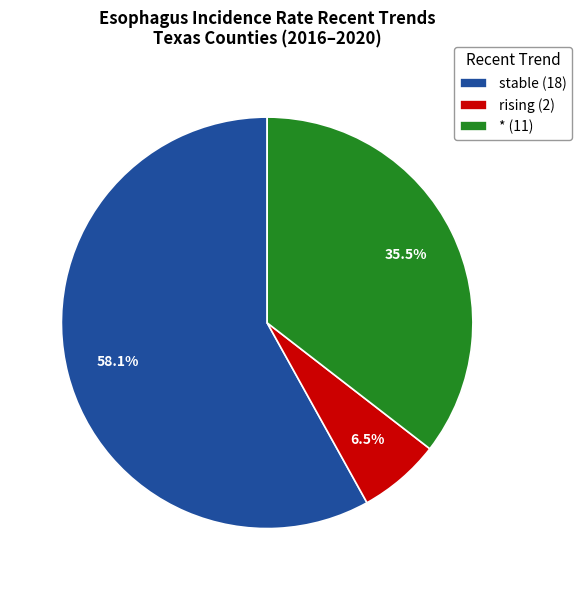

Do stable (18) and * (11) together represent more than half of the pie?

Yes